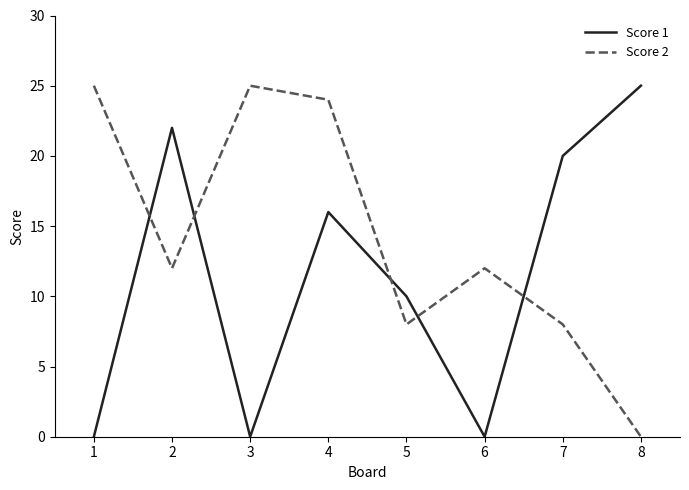

What is the difference between the highest and lowest values at 2?

10